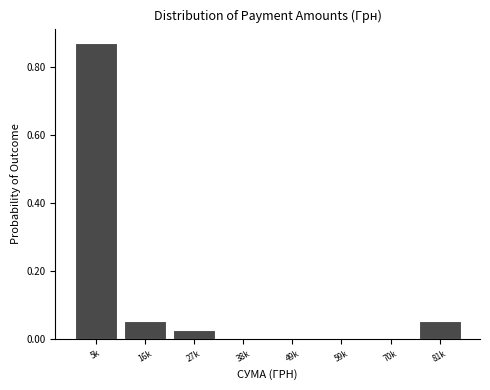

What is the sum of all values?

1.0